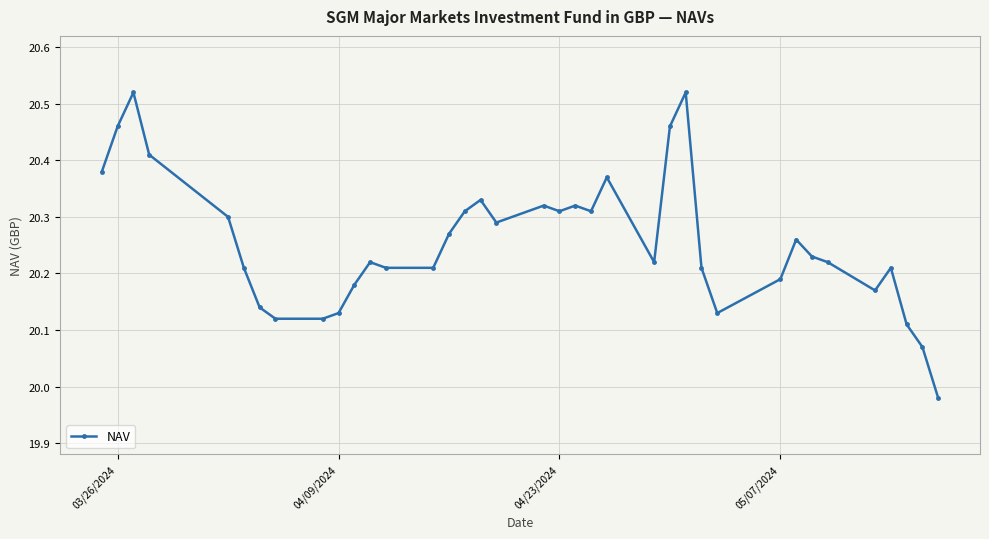

What is the difference between the second highest and minimum values?

0.5